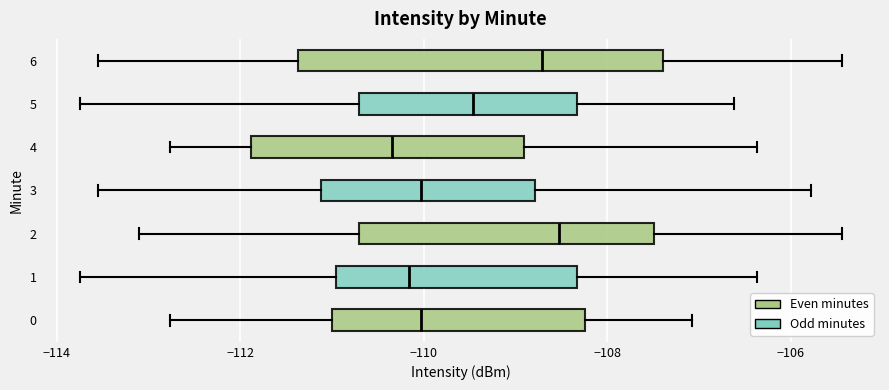

Reading bottom to top, transcribe this box plot: for each box, give where its median line is, the range the box spans, and where its two whiskers end, as read against the x-axis. The values are not printed on the chart, so give them approximately, as read against the axis.

0: median -110.0, box -111.0 to -108.2, whiskers -112.8 to -107.0
1: median -110.2, box -111.0 to -108.4, whiskers -113.8 to -106.4
2: median -108.6, box -110.6 to -107.4, whiskers -113.0 to -105.4
3: median -110.0, box -111.2 to -108.8, whiskers -113.6 to -105.8
4: median -110.4, box -111.8 to -108.8, whiskers -112.8 to -106.4
5: median -109.4, box -110.6 to -108.4, whiskers -113.8 to -106.6
6: median -108.8, box -111.4 to -107.4, whiskers -113.6 to -105.4